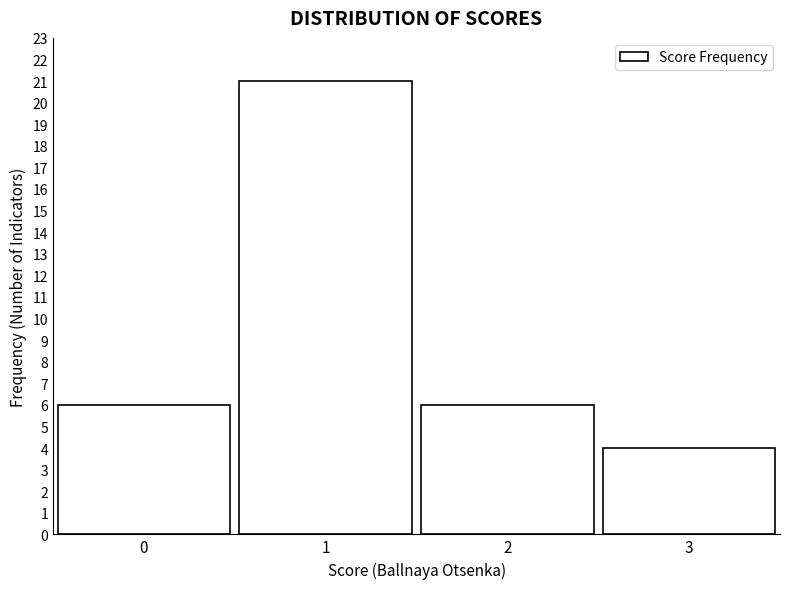

Reading right to left, what are all the values shown in this chart?

3=4	2=6	1=21	0=6